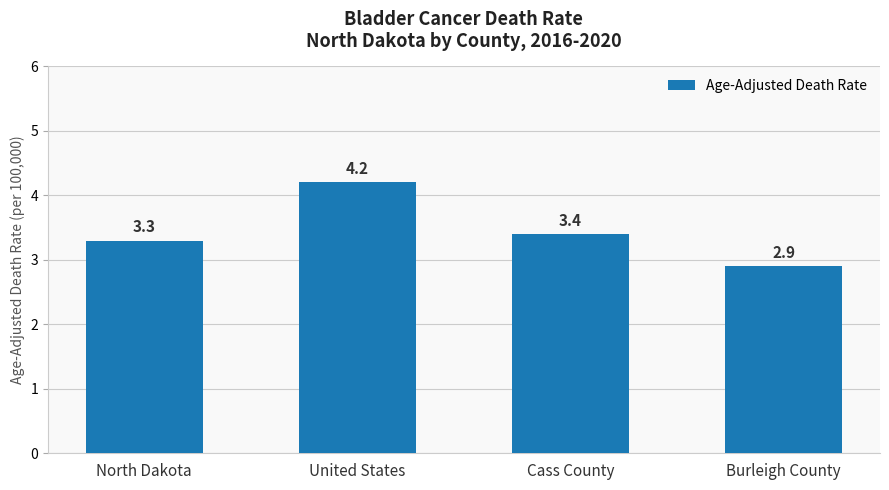

Is it true that the value at North Dakota is 4.4?

False